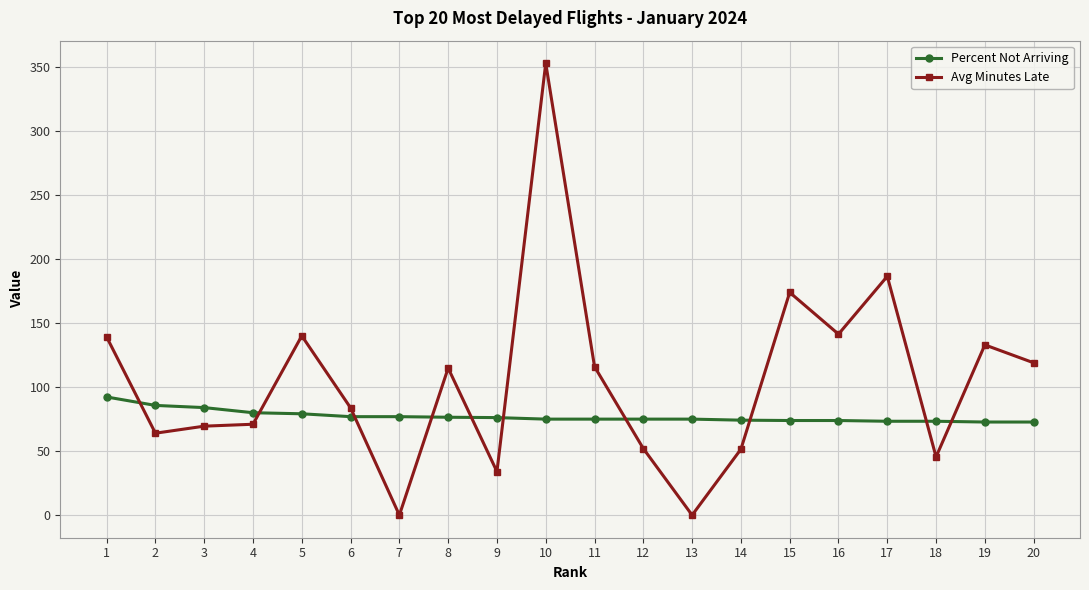

The Percent Not Arriving series shows 76.5 at 8. True or false?

True